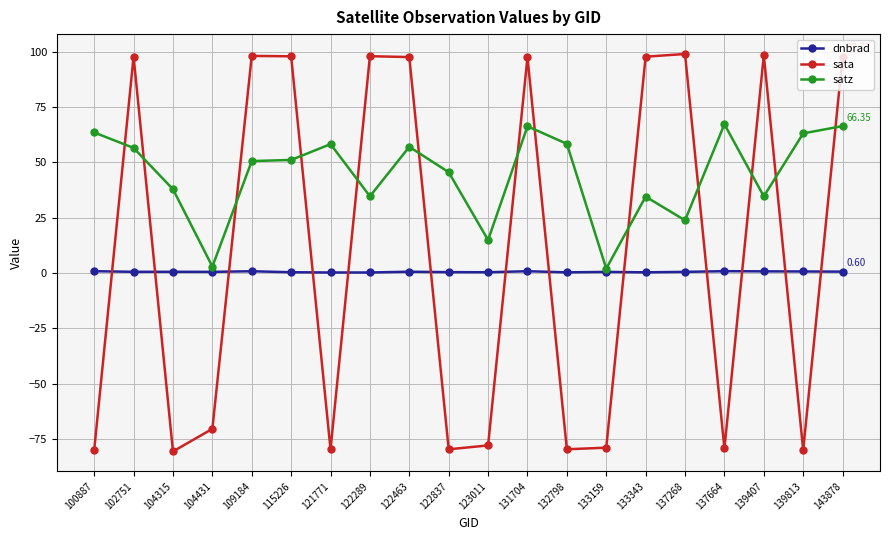

How many intersections are there between satz and sata?

13